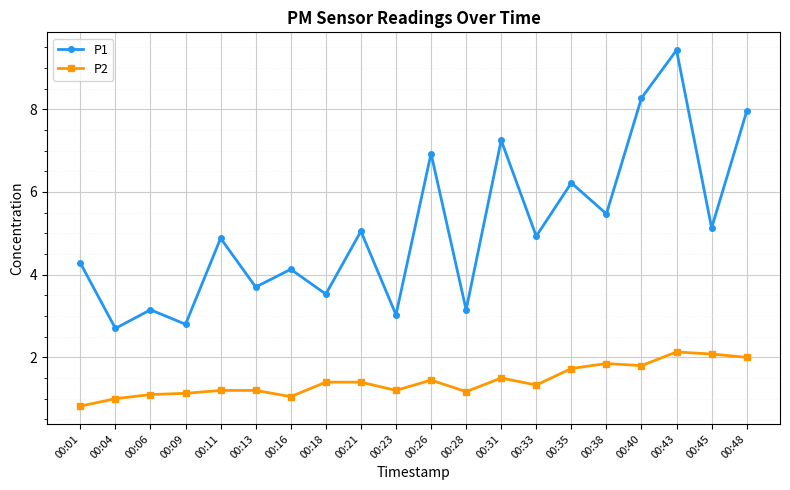

Is the value of P2 at 00:45 greater than the value of P1 at 00:43?

No